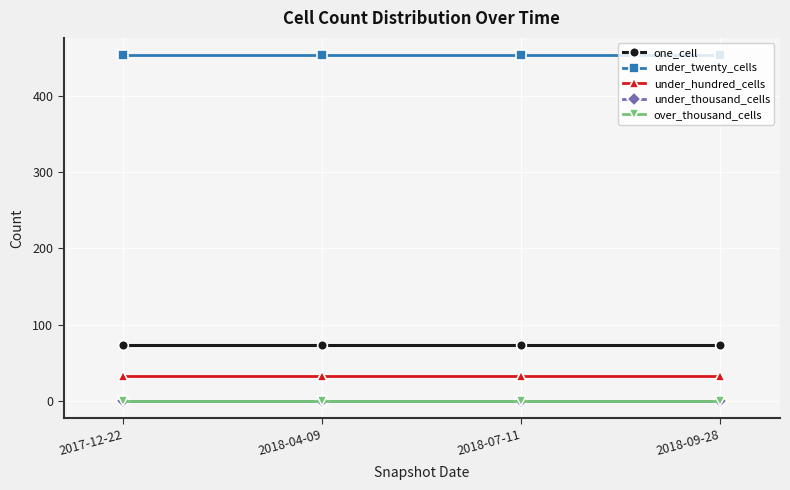

Is this an area chart (filled region under the line)?

No